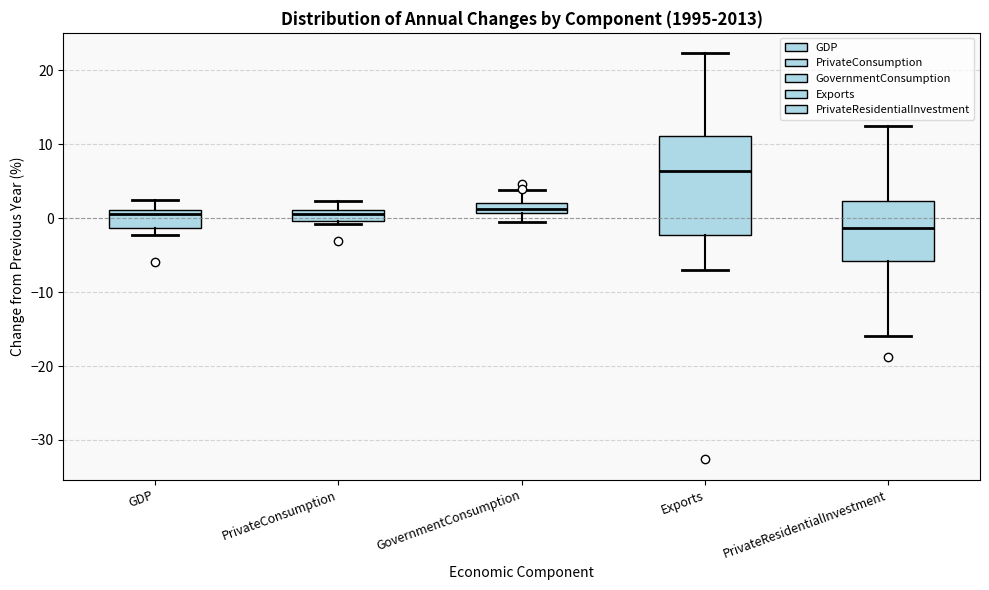

Where does the median line of the box for PrivateResidentialInvestment sit on the y-axis? The values are not printed on the chart, so give them approximately, as read against the axis.

-1